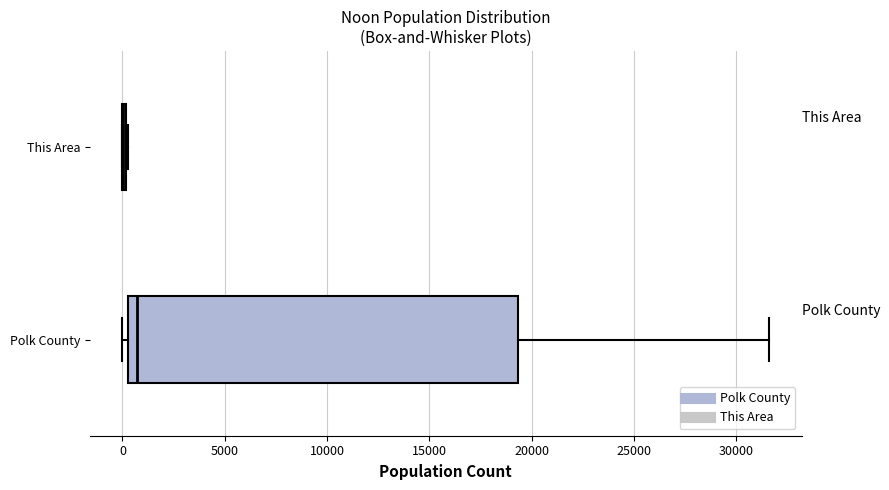

Comparing the boxes themselves (not the whiskers), which one is the widest?

Polk County